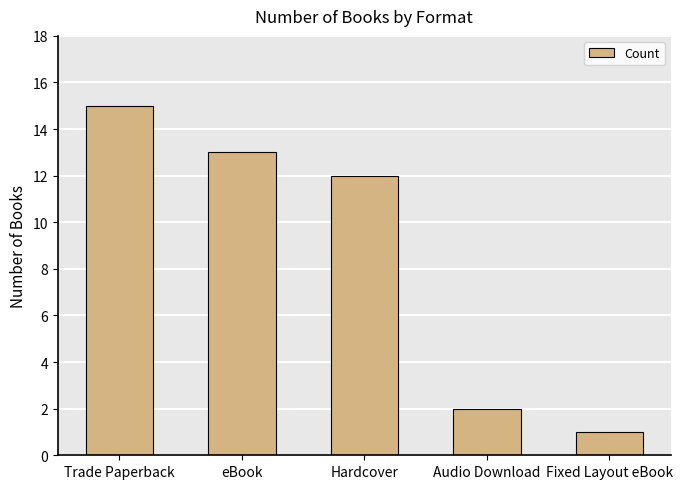

What is the value of the 1st bar from the left?

15